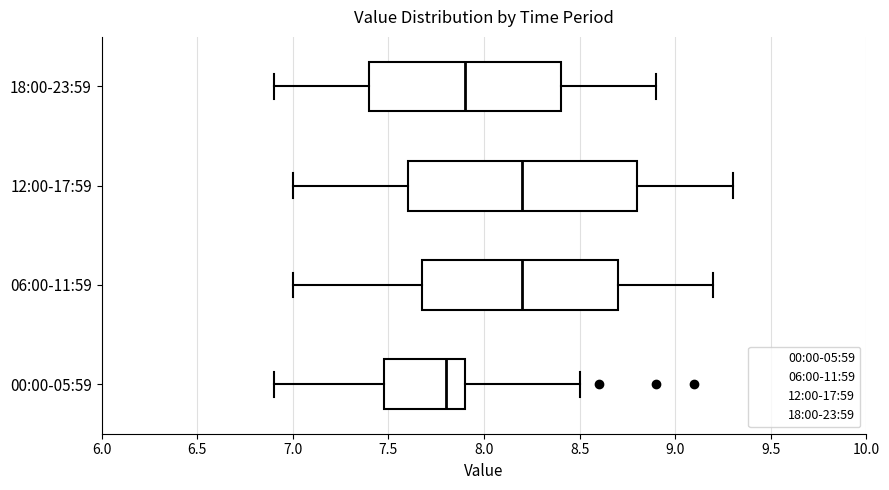

Reading bottom to top, transcribe this box plot: for each box, give where its median line is, the range the box spans, and where its two whiskers end, as read against the x-axis. The values are not printed on the chart, so give them approximately, as read against the axis.

00:00-05:59: median 7.8, box 7.5 to 7.9, whiskers 6.9 to 8.5
06:00-11:59: median 8.2, box 7.7 to 8.7, whiskers 7.0 to 9.2
12:00-17:59: median 8.2, box 7.6 to 8.8, whiskers 7.0 to 9.3
18:00-23:59: median 7.9, box 7.4 to 8.4, whiskers 6.9 to 8.9